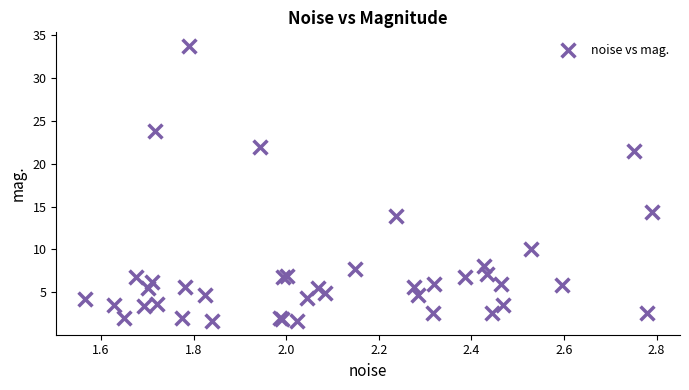

What Y value in the scatter plot is closest to 17?

14.4